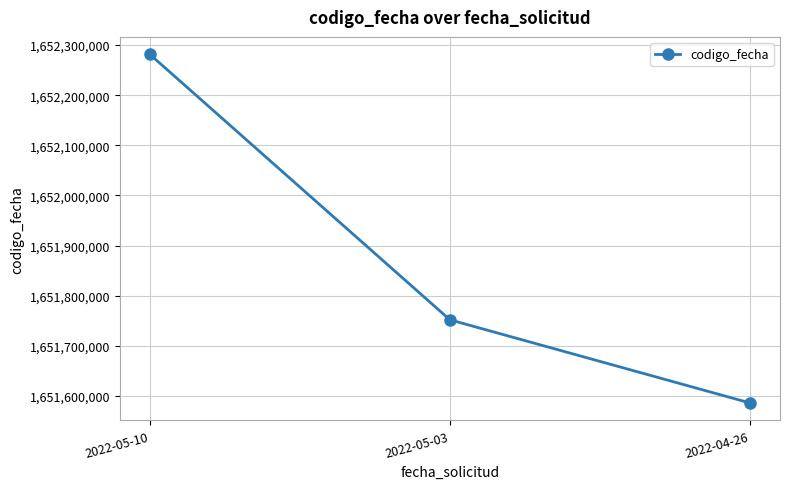

Is this an area chart (filled region under the line)?

No